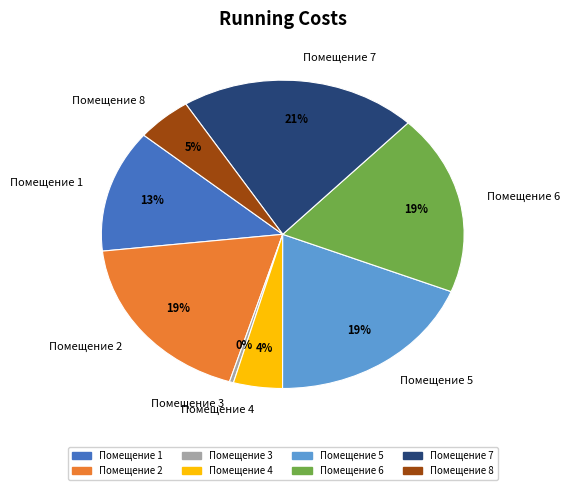

To the nearest percent, what is the difference between the largest and smallest slice percentages?

21%